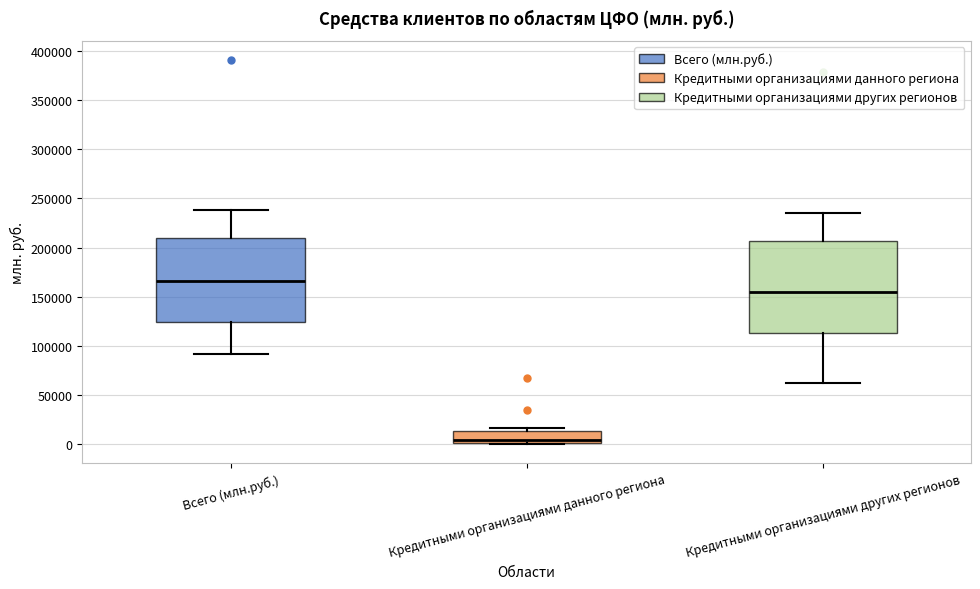

Where is the lower edge of the box for Всего (млн.руб.) on the y-axis? The values are not printed on the chart, so give them approximately, as read against the axis.

125000